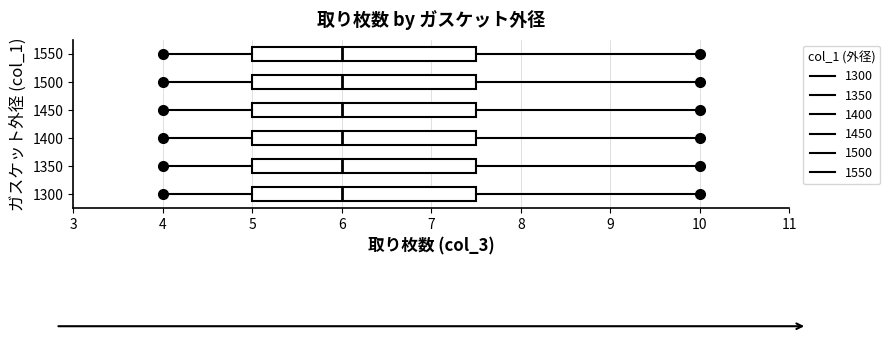

Reading bottom to top, transcribe this box plot: for each box, give where its median line is, the range the box spans, and where its two whiskers end, as read against the x-axis. The values are not printed on the chart, so give them approximately, as read against the axis.

1300: median 6.0, box 5.0 to 7.5, whiskers 4.0 to 10.0
1350: median 6.0, box 5.0 to 7.5, whiskers 4.0 to 10.0
1400: median 6.0, box 5.0 to 7.5, whiskers 4.0 to 10.0
1450: median 6.0, box 5.0 to 7.5, whiskers 4.0 to 10.0
1500: median 6.0, box 5.0 to 7.5, whiskers 4.0 to 10.0
1550: median 6.0, box 5.0 to 7.5, whiskers 4.0 to 10.0